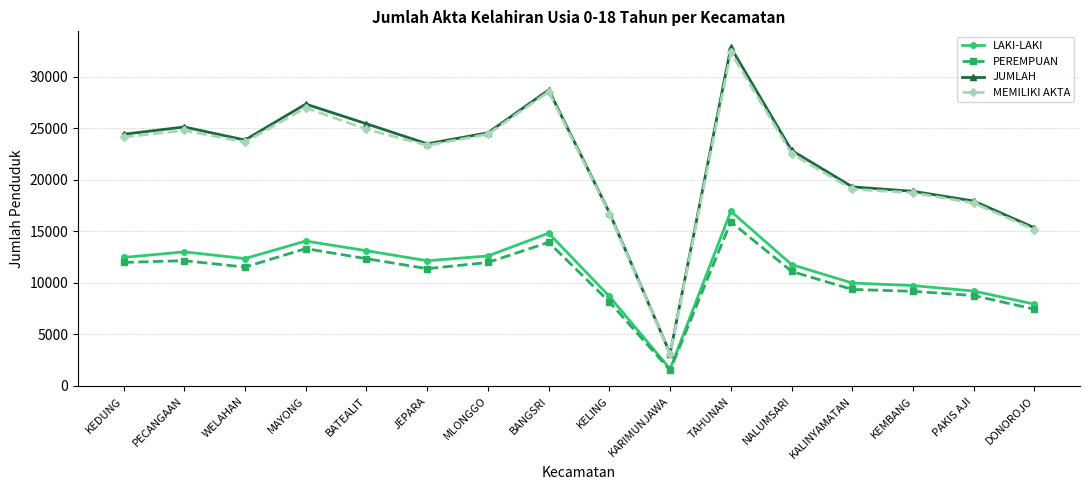

What is the value of the JUMLAH point at the 10th from the left?

3105